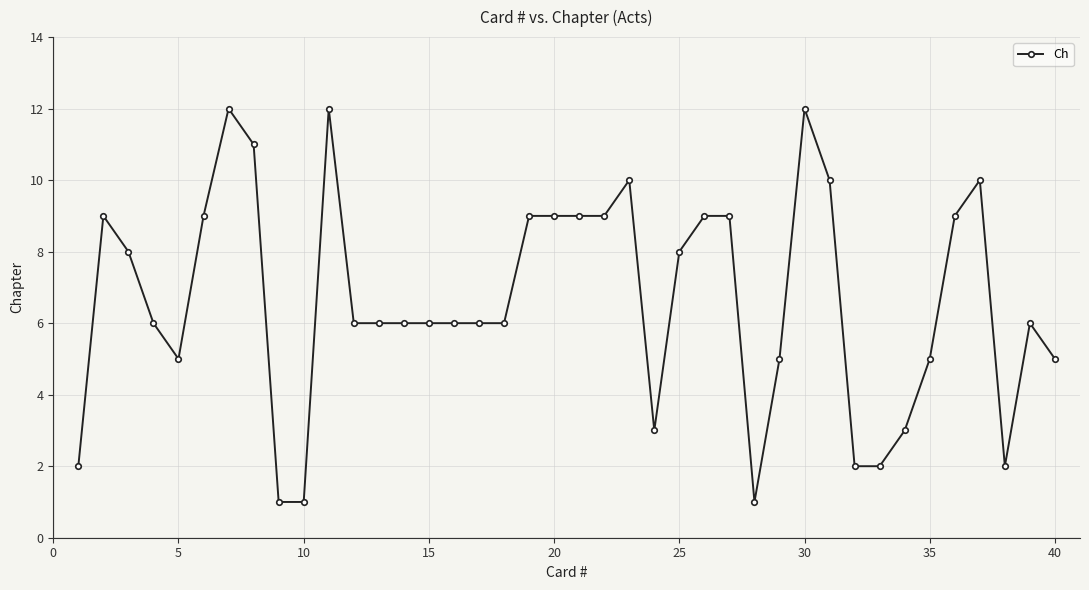

What is the average value?

7